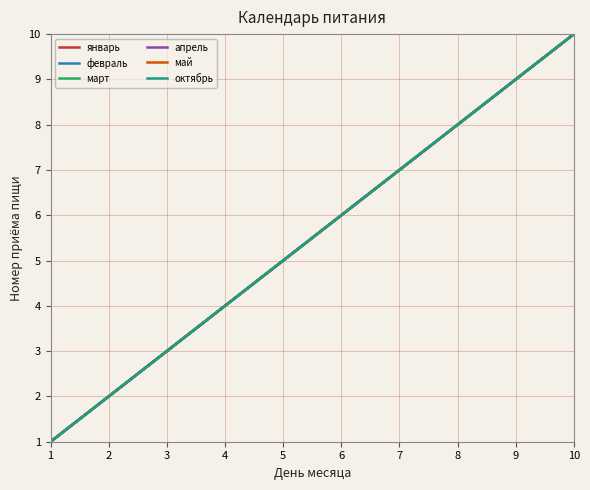

Which series changed the most between 1 and 9?

январь